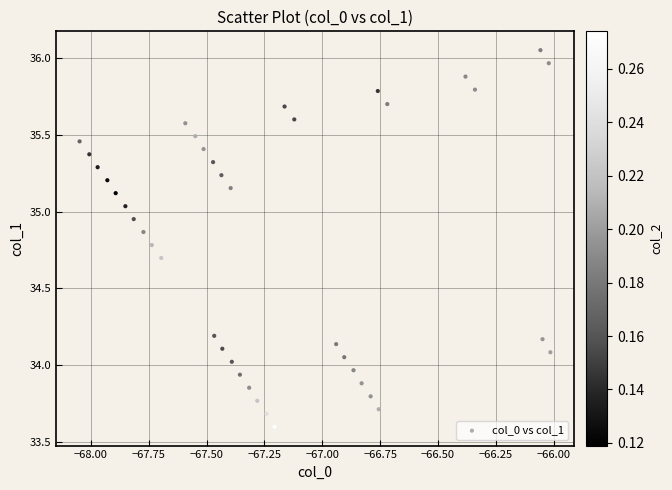

What is the range of X values (max minus min)?

2.0